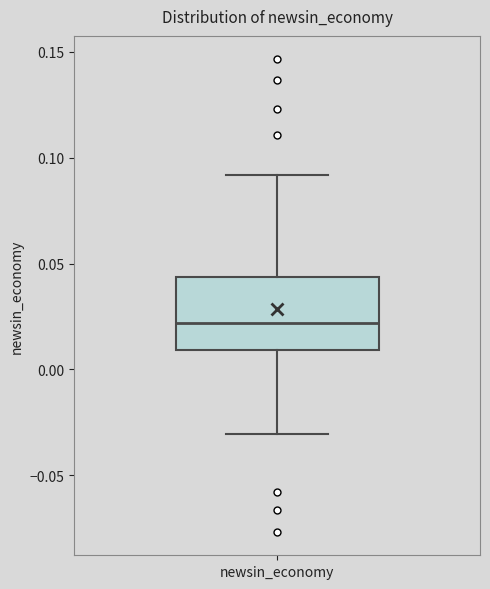

Read this box plot against the y-axis: the position of the median line, the range covered by the box, and the ends of both whiskers. The values are not printed on the chart, so give them approximately, as read against the axis.

median 0.020, box 0.010 to 0.045, whiskers -0.030 to 0.090